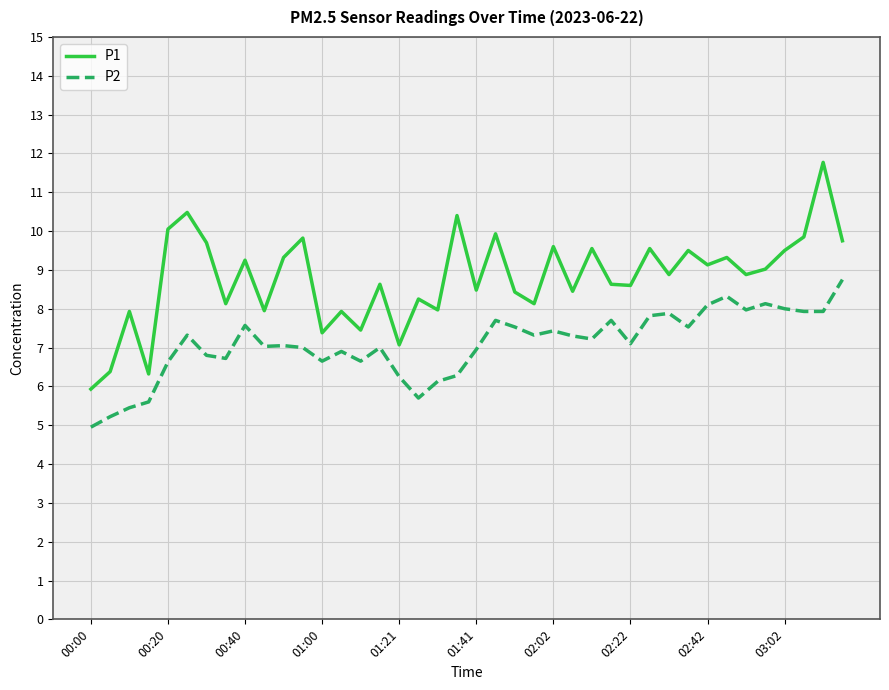

Which series has the widest spread of values?

P1